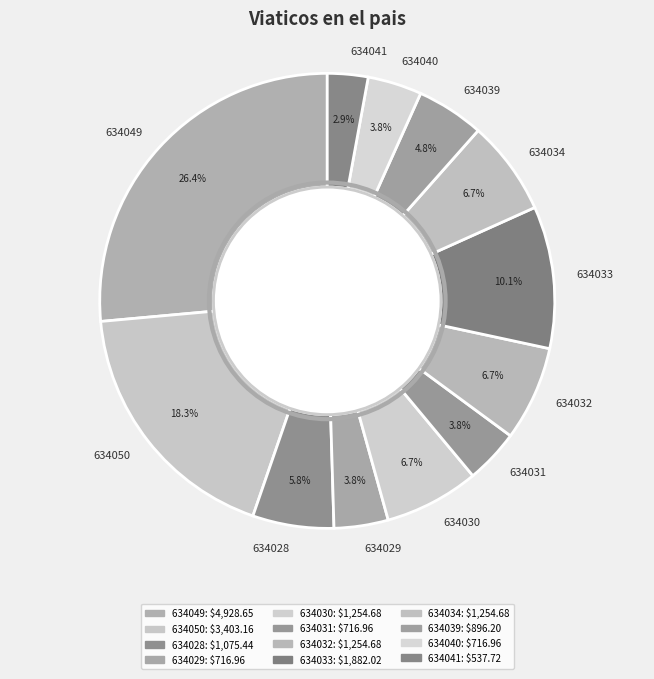

To the nearest percent, what is the average slice percentage?

8%